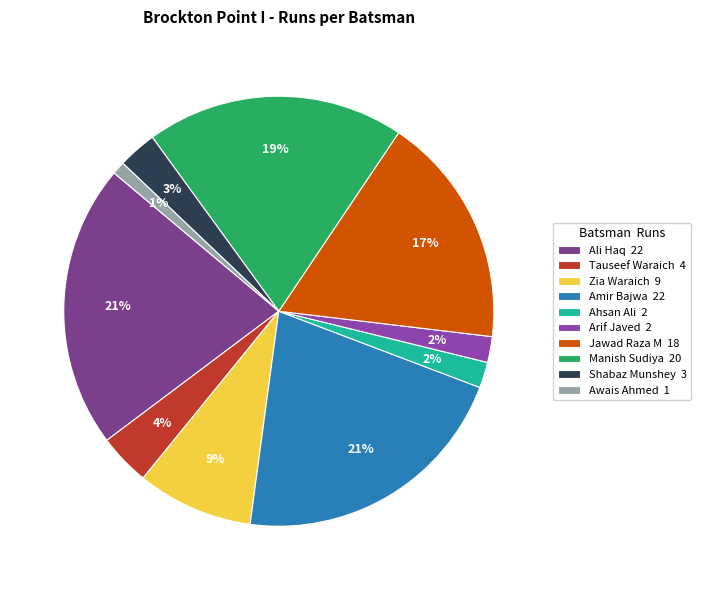

Which slice is the smallest?

Awais Ahmed 1